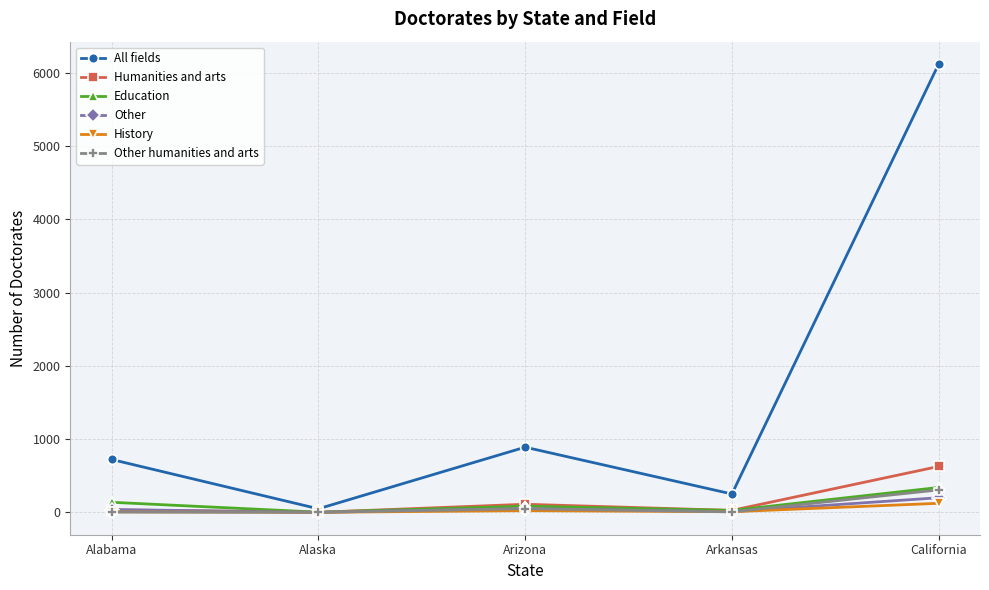

Which series has the widest spread of values?

All fields